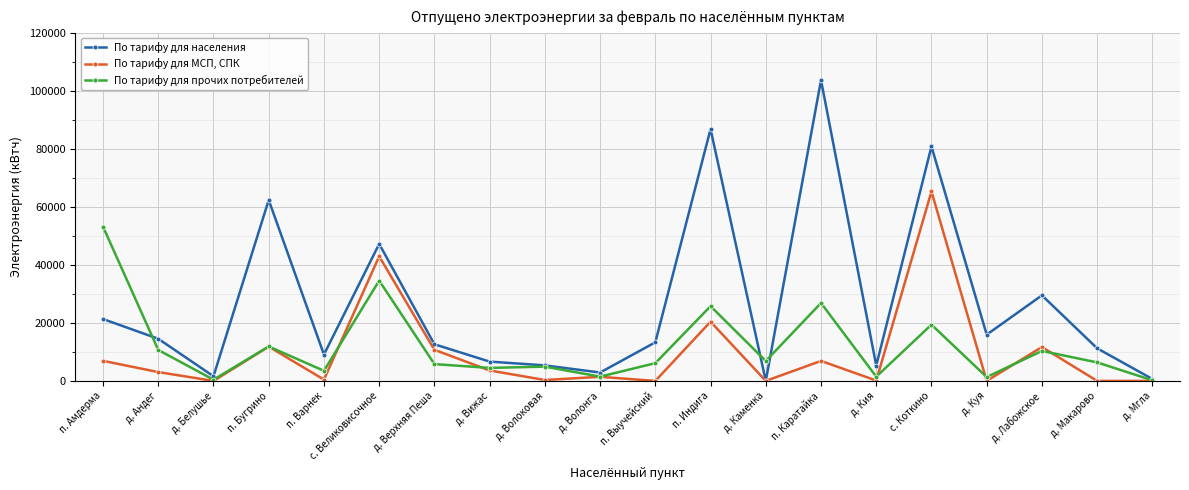

Read the По тарифу для населения value at п. Бугрино.

62328